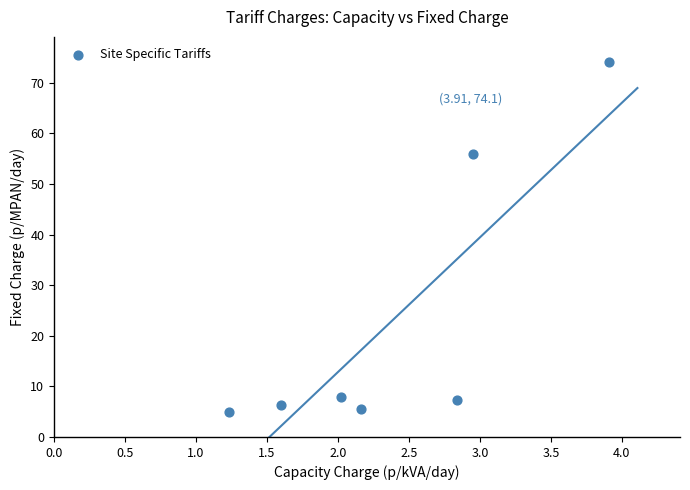

What is the average Y value?

23.1